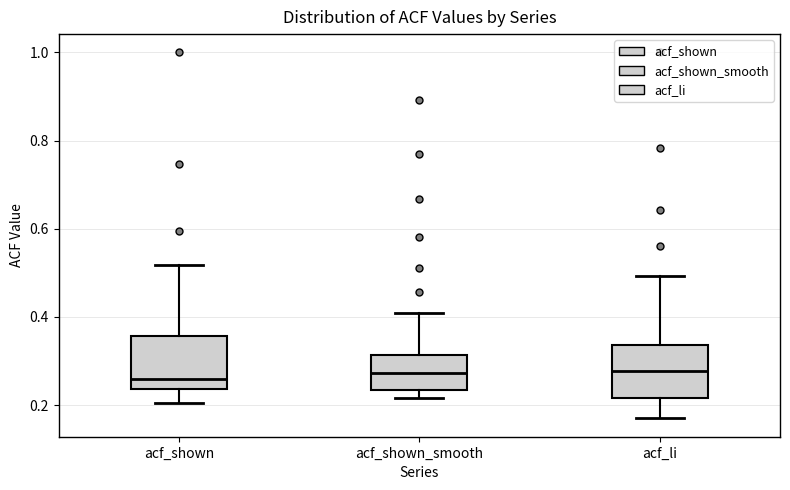

Where does the median line of the box for acf_li sit on the y-axis? The values are not printed on the chart, so give them approximately, as read against the axis.

0.28